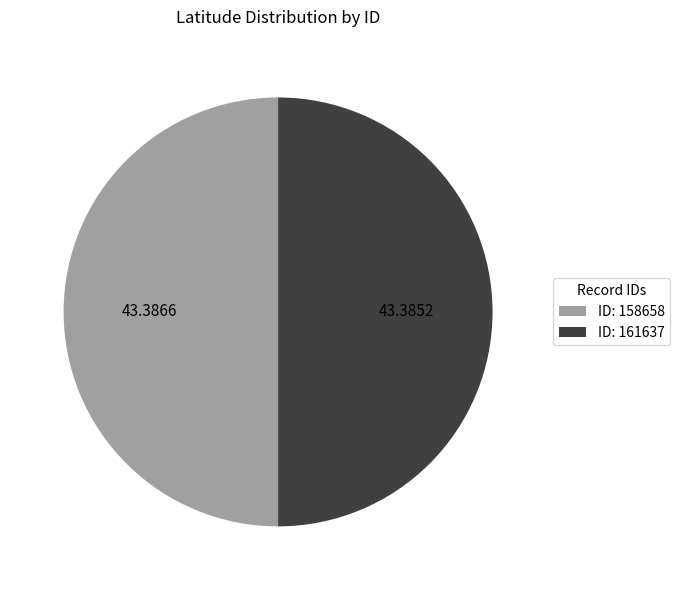

Approximately how many times larger is the value at ID: 158658 compared to ID: 161637?

1.0